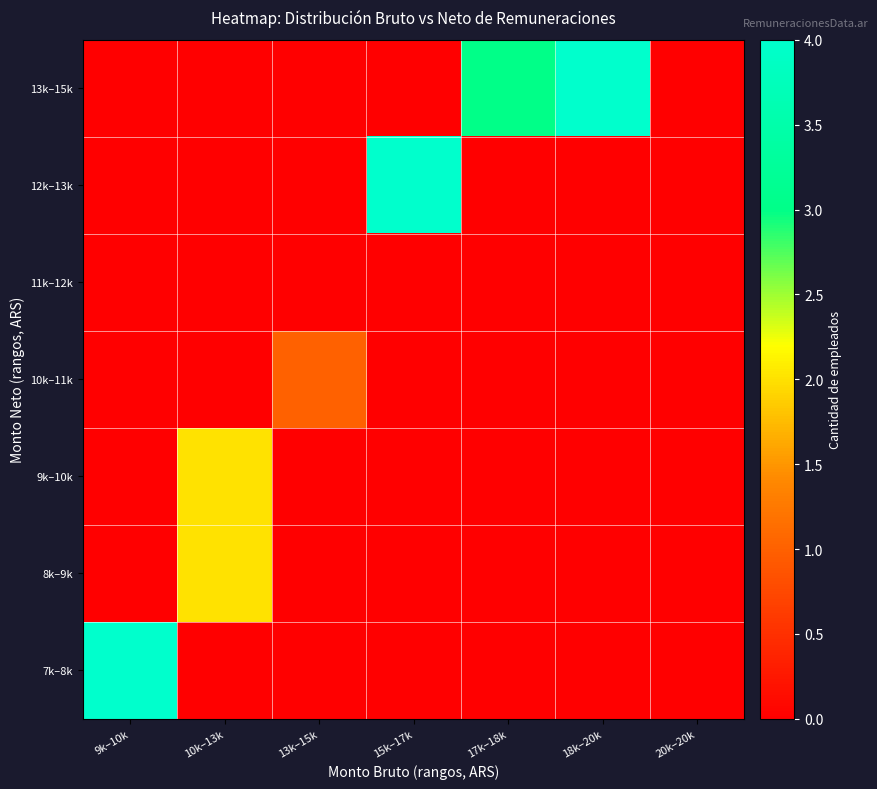

At which category does the chart reach its minimum across all series?

10k–13k